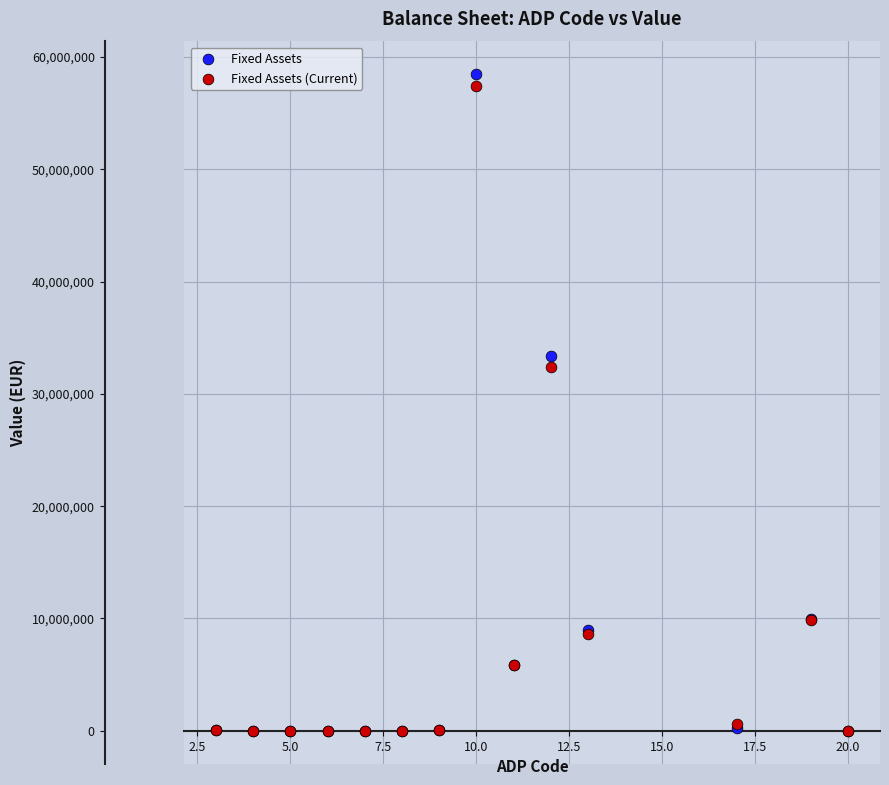

Which series reaches the maximum Y coordinate?

Fixed Assets